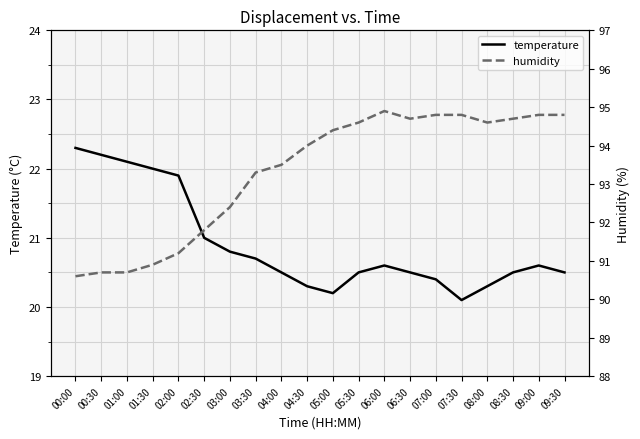

True or false: temperature and humidity cross at least once.

False